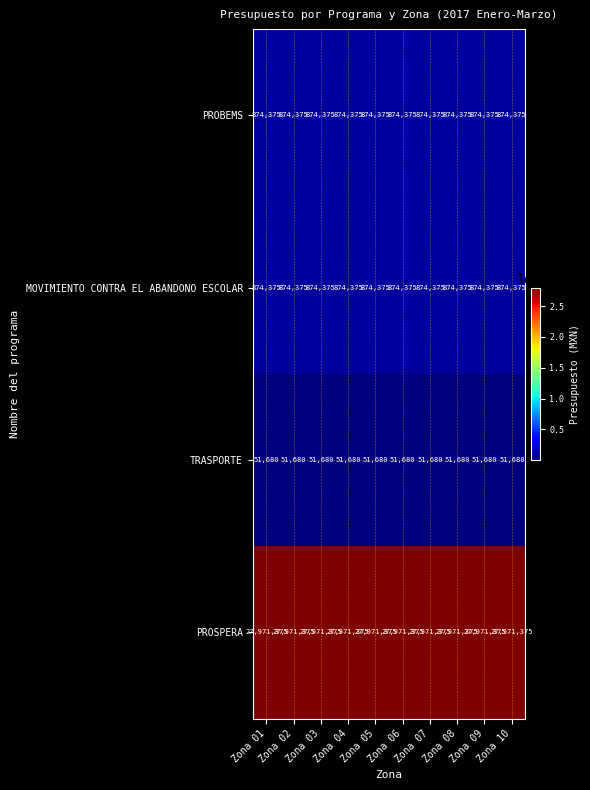

What is the spread (max minus min) of values at Zona 08?

27919695